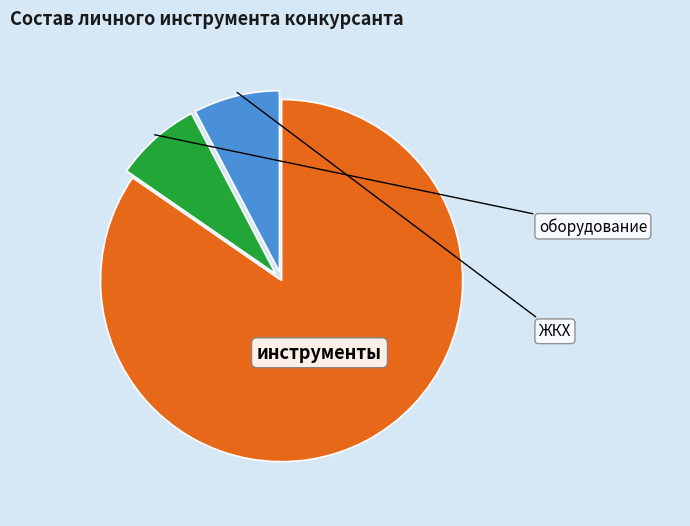

Does any single category account for the majority?

Yes